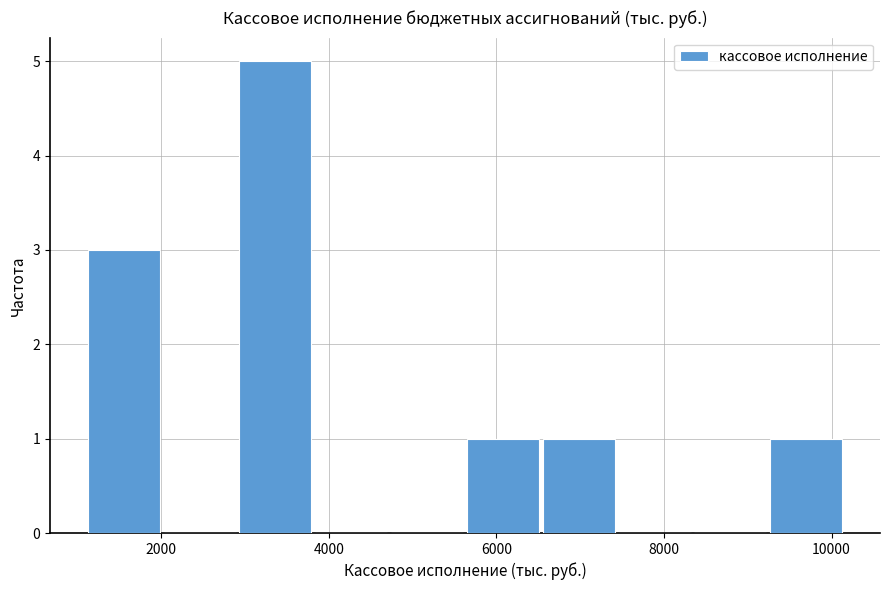

Reading left to right, list every bar in this chart as the range it spans on the x-axis followed by its height. Neither the bar edges nor the heights are printed on the chart, so give them approximately, as read against the axes.

1000 to 2000: 3
2000 to 3000: 0
3000 to 3800: 5
3800 to 4800: 0
4800 to 5600: 0
5600 to 6600: 1
6600 to 7400: 1
7400 to 8400: 0
8400 to 9200: 0
9200 to 10200: 1